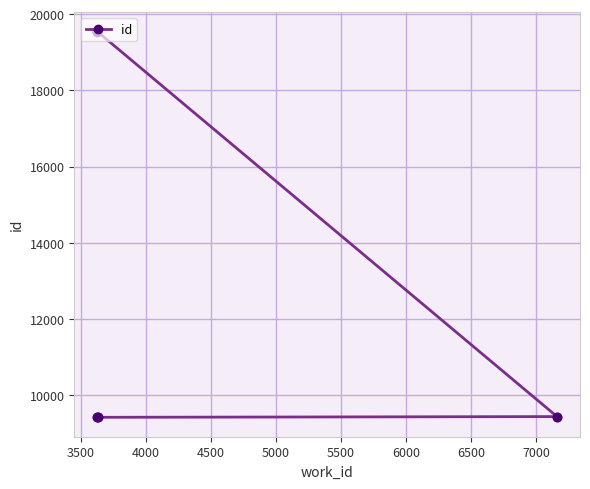

How many lines are shown in the chart?

1